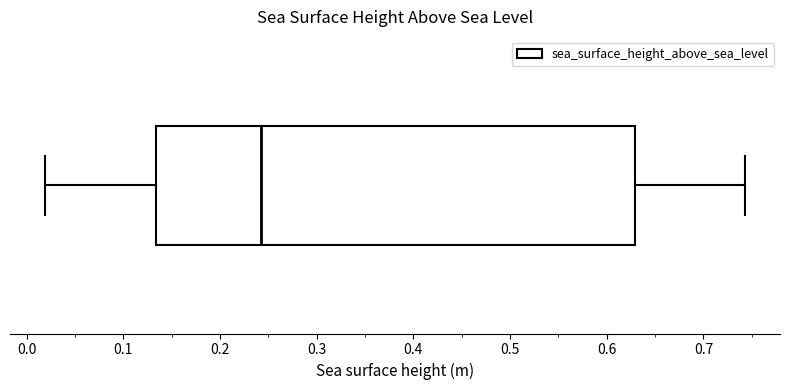

Transcribe this box plot: give where the median line is, the range the box spans, and where the two whiskers end, as read against the x-axis. The values are not printed on the chart, so give them approximately, as read against the axis.

median 0.24, box 0.13 to 0.63, whiskers 0.02 to 0.74